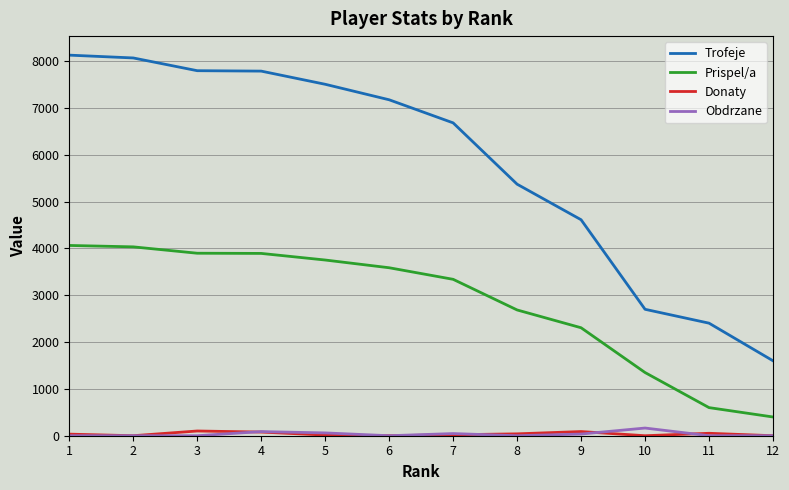

What is the highest value of the Obdrzane series?

164